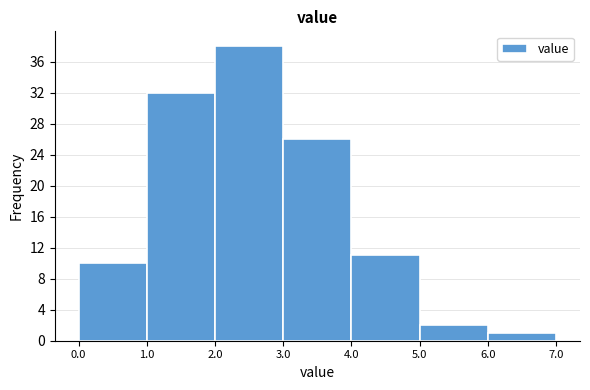

Which range on the x-axis has the tallest bar?

2.0 to 3.0